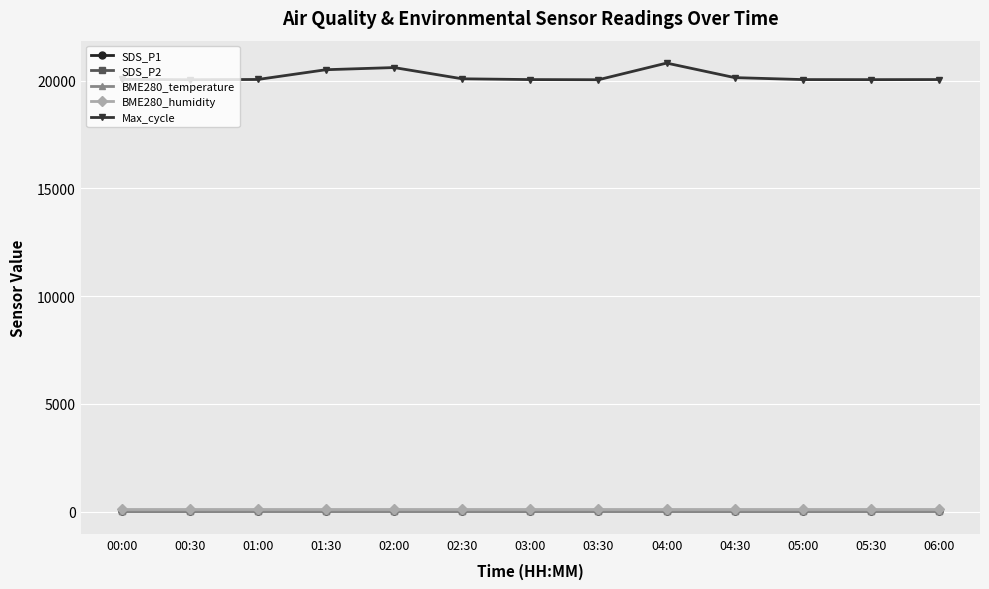

True or false: SDS_P2 has more than 0 interior local peaks.

True